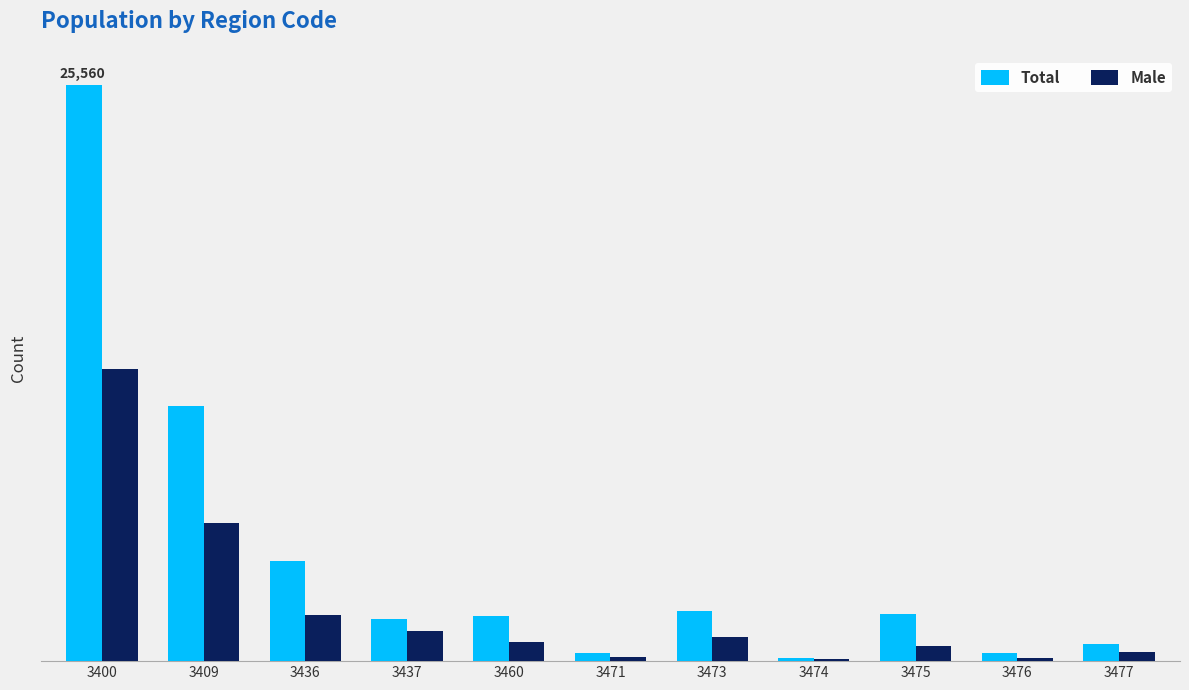

Are the bars grouped side by side (vs. stacked)?

Yes